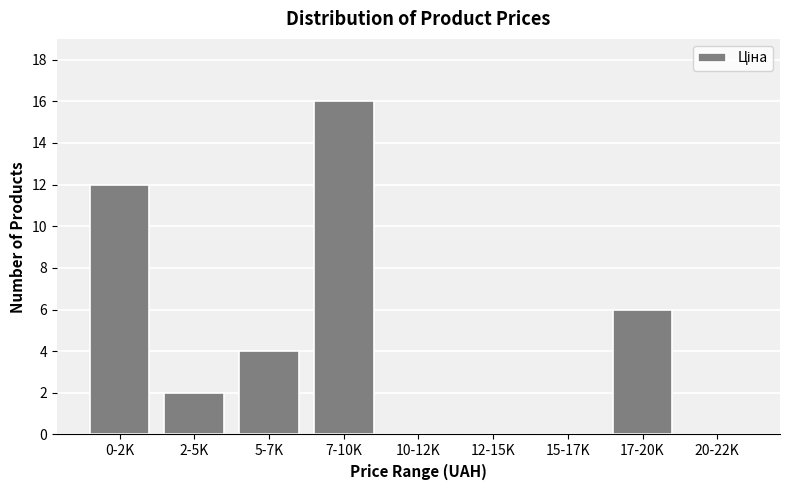

Reading right to left, transcribe all the data shown in this chart.

20-22K=0	17-20K=6	15-17K=0	12-15K=0	10-12K=0	7-10K=16	5-7K=4	2-5K=2	0-2K=12